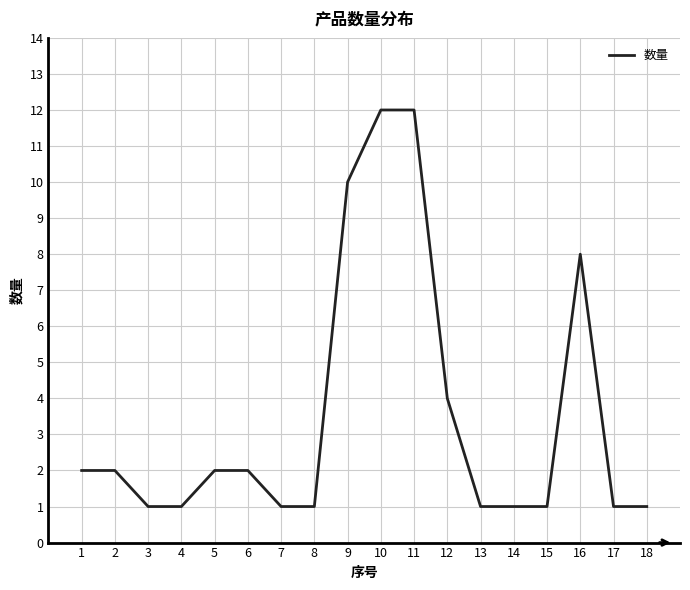

What is the difference between the maximum and minimum values?

11